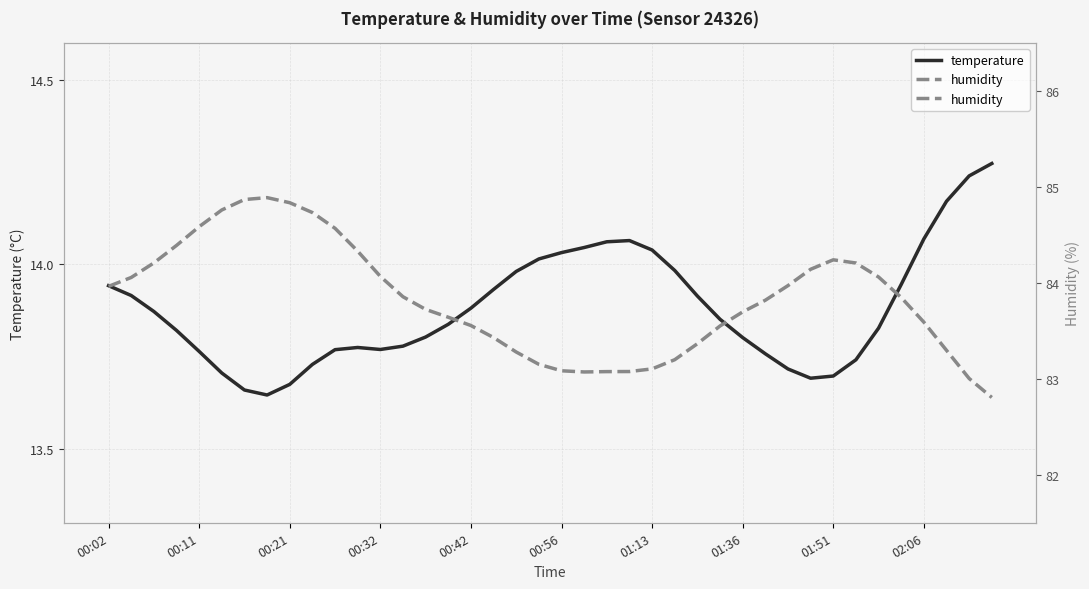

What is the total value across all series at 01:51?

97.9